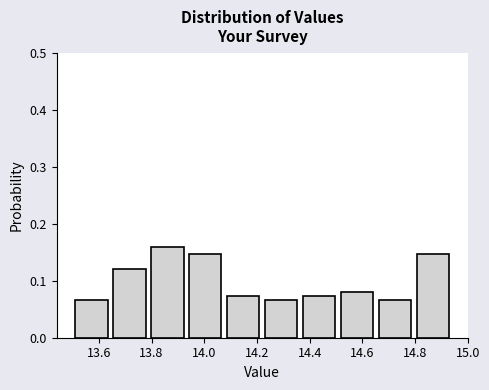

Reading left to right, transcribe this chart: for each bar, give the range it covers on the x-axis and its height. Neither the bar edges nor the heights are printed on the chart, so give them approximately, as read against the axes.

13.500 to 13.644: 0.07
13.644 to 13.788: 0.12
13.788 to 13.932: 0.16
13.932 to 14.076: 0.15
14.076 to 14.220: 0.07
14.220 to 14.364: 0.07
14.364 to 14.508: 0.07
14.508 to 14.652: 0.08
14.652 to 14.796: 0.07
14.796 to 14.940: 0.15